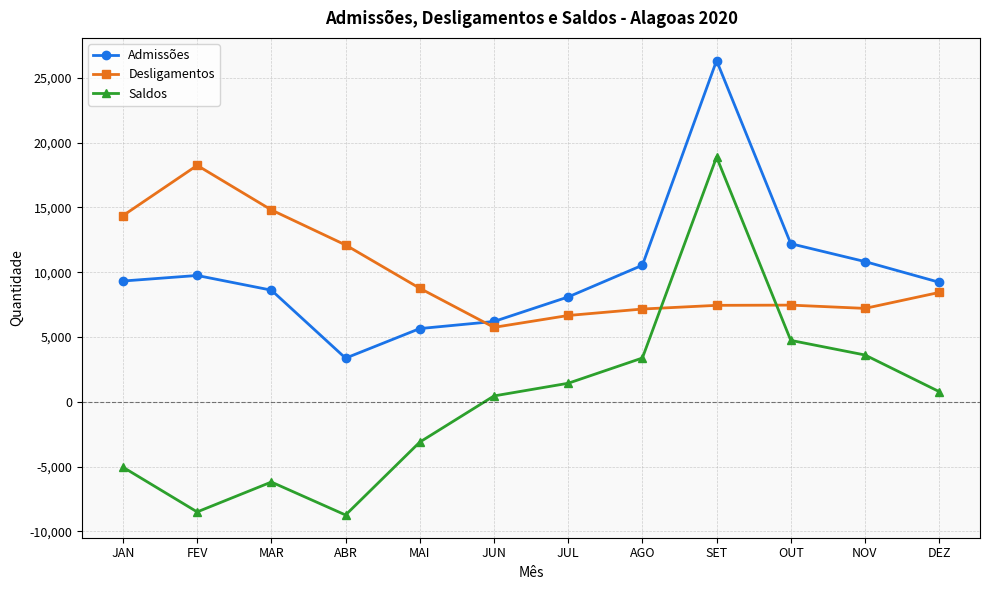

True or false: Saldos and Admissões intersect in this chart.

False